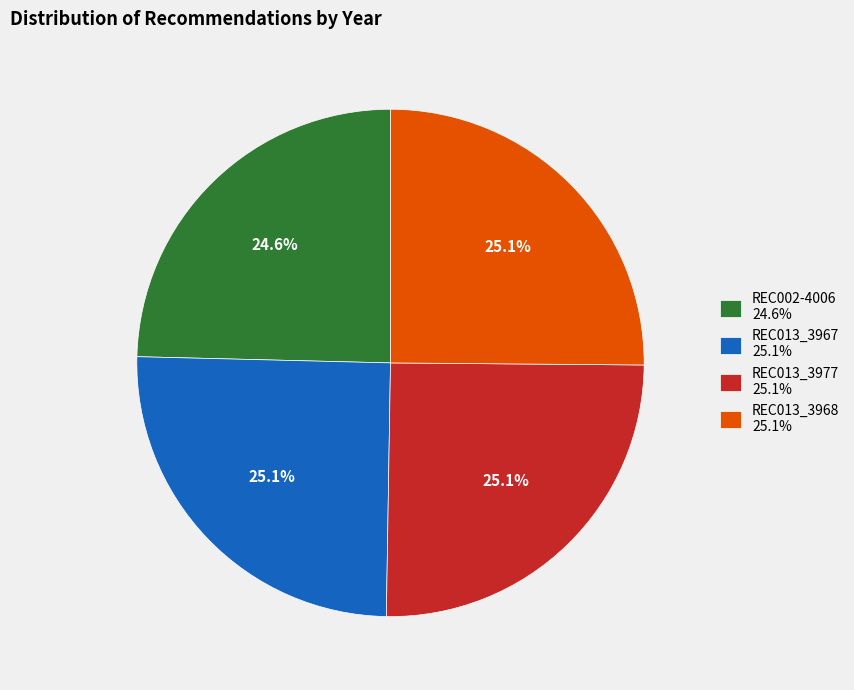

The REC013_3967 slice represents 25% of the pie. True or false?

True